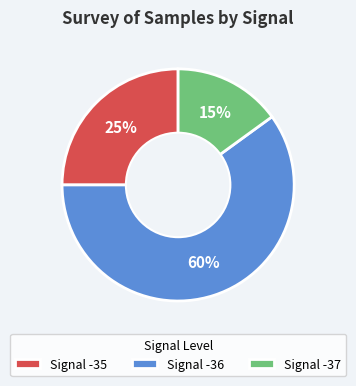

True or false: Signal -35 accounts for 34% of the total.

False